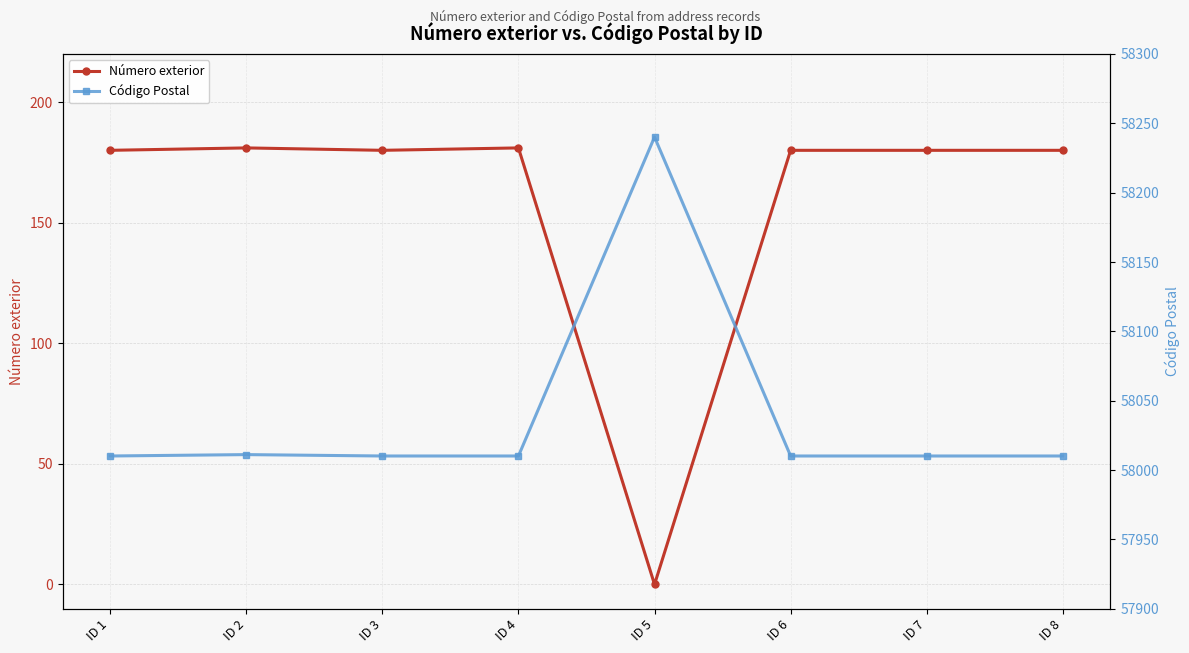

At which category is the sum across all series the highest?

ID 5